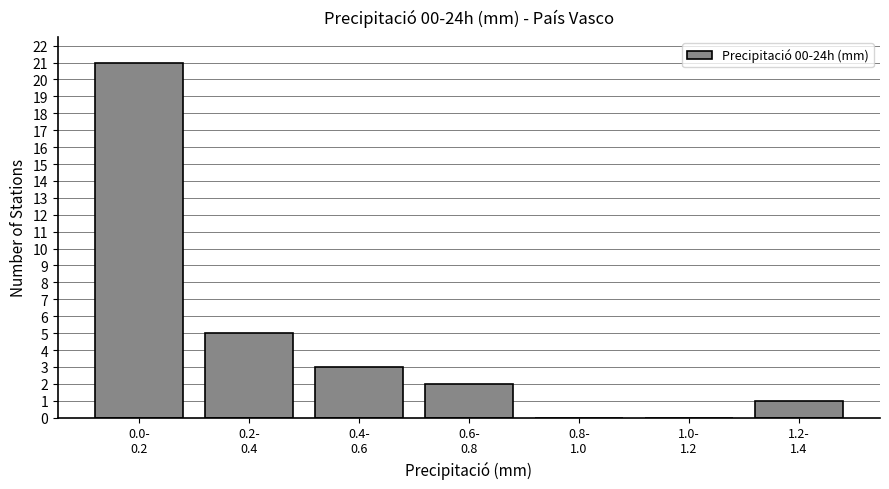

What is the sum of all values?

32